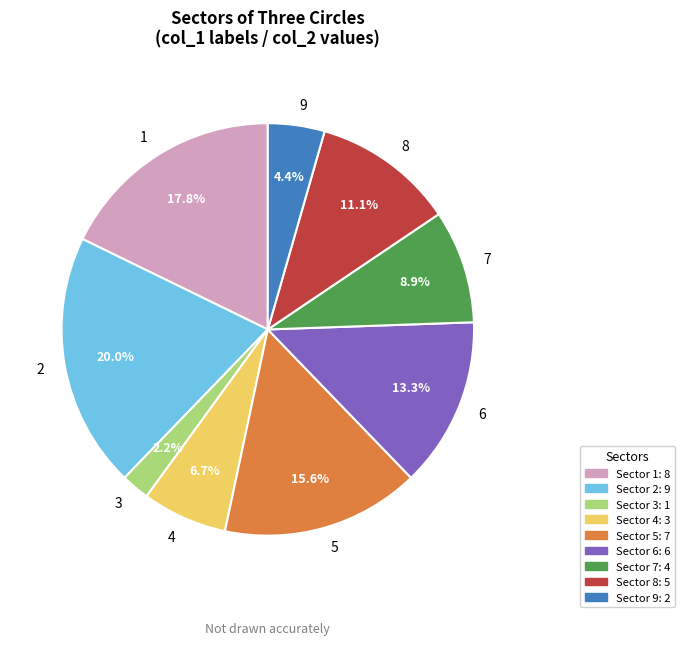

Rank the categories by value from highest to lowest.

2, 1, 5, 6, 8, 7, 4, 9, 3